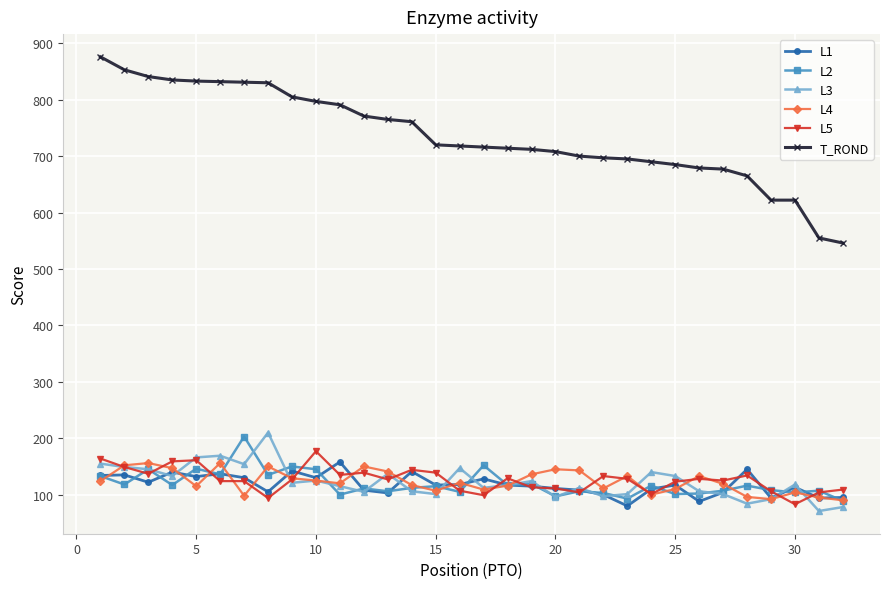

Which series has the largest total across all categories?

T_ROND